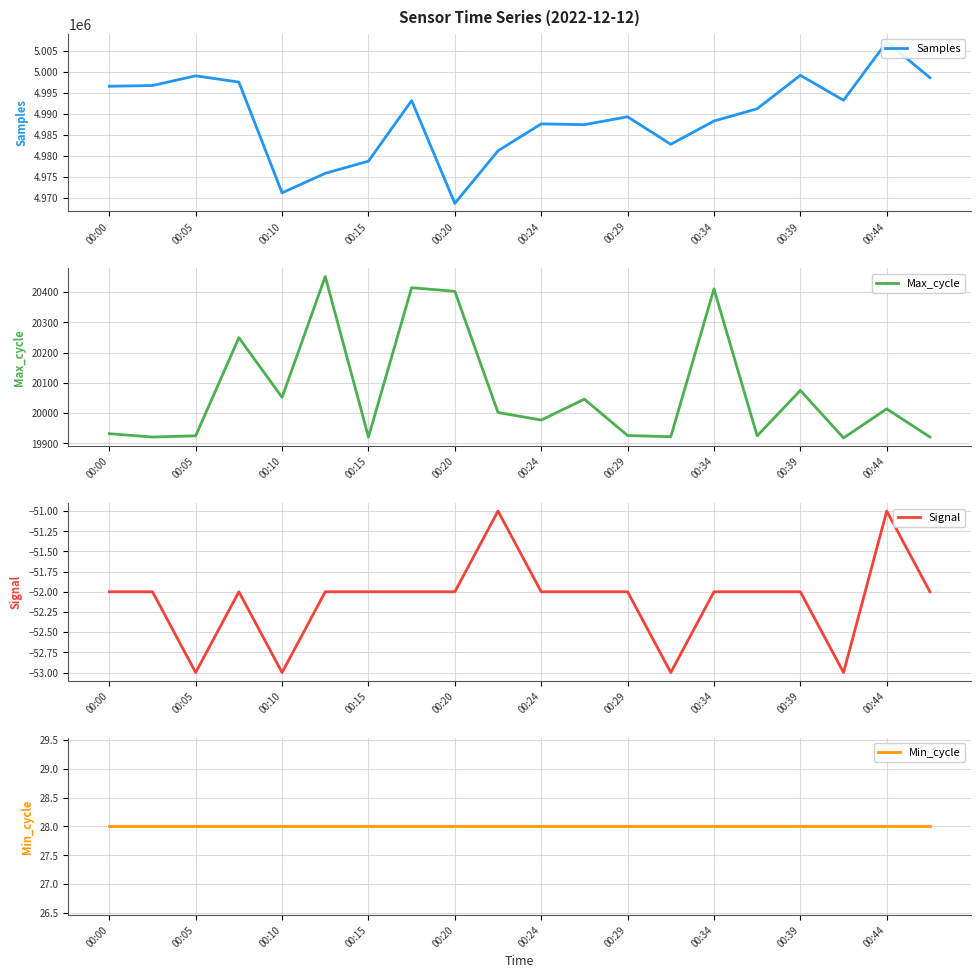

What is the minimum value for Max_cycle?

19918